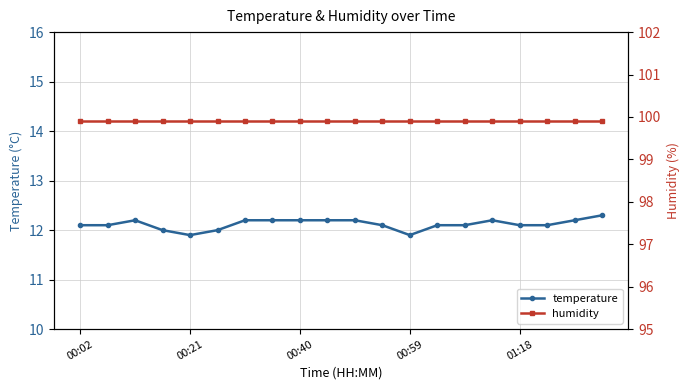

What is the value of the humidity point at the 8th from the left?

99.9